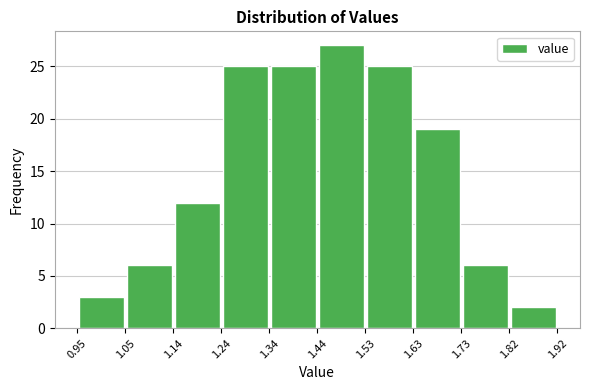

What is the height of the bar covering 1.53 to 1.63 on the x-axis? The values are not printed on the chart, so give them approximately, as read against the axis.

25